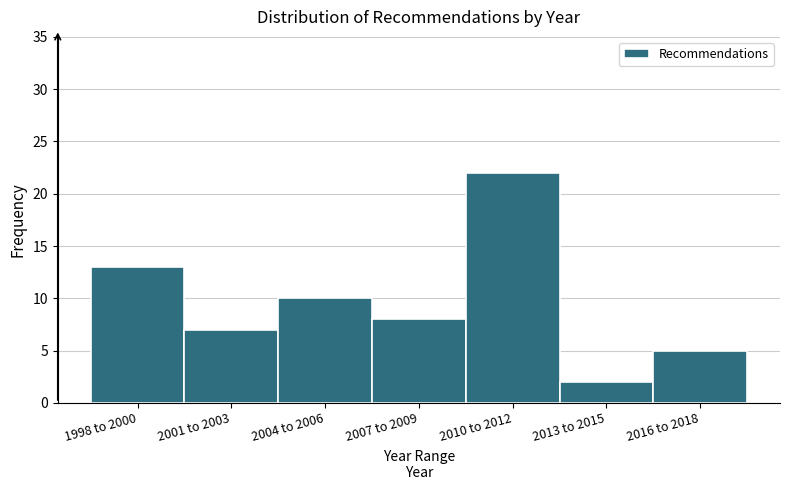

Reading right to left, what are all the values shown in this chart?

5	2	22	8	10	7	13